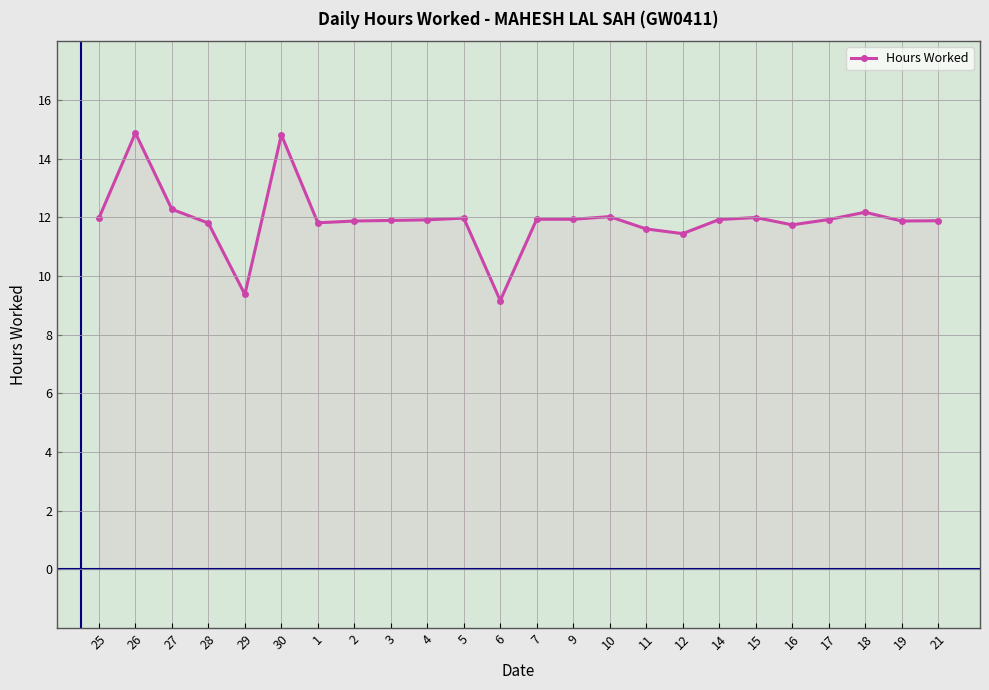

True or false: there are more than 0 points higher than both neighbors.

True